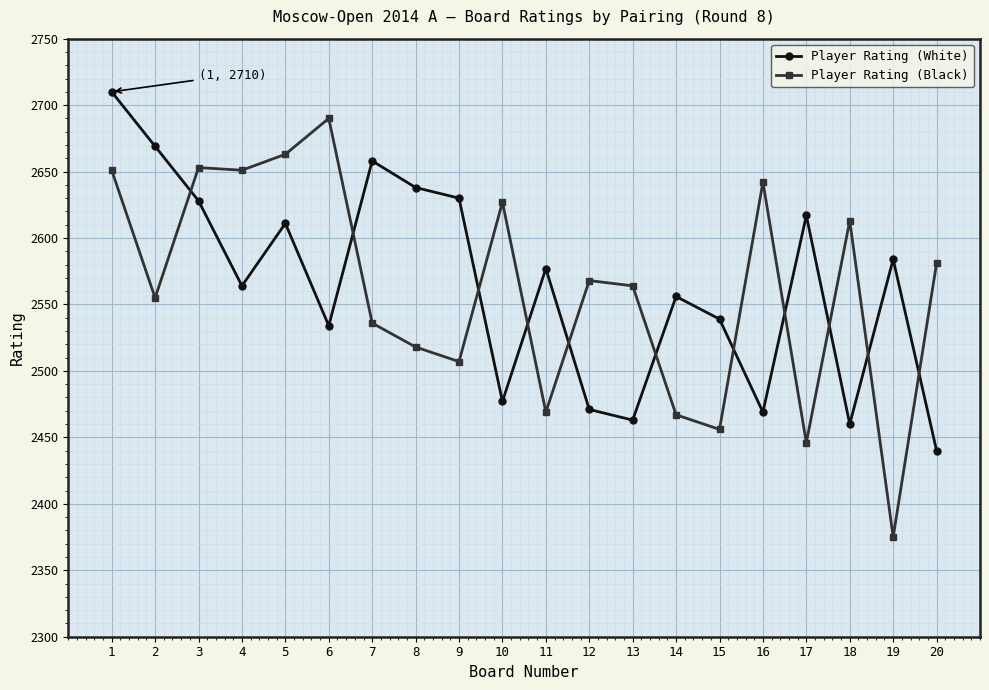

What is the difference between the second highest and minimum values in the Player Rating (White) series?

229